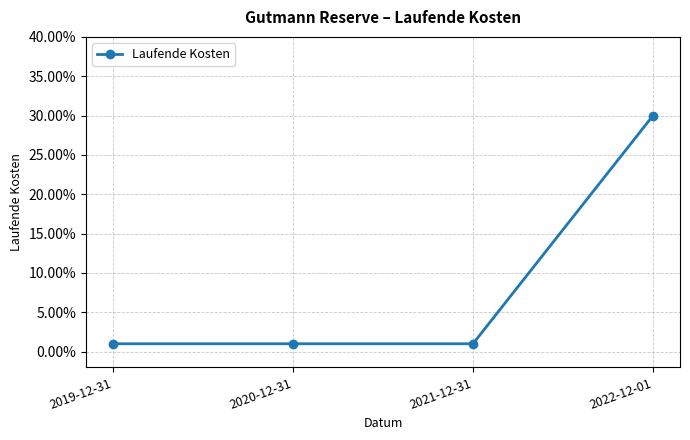

Is this an area chart (filled region under the line)?

No